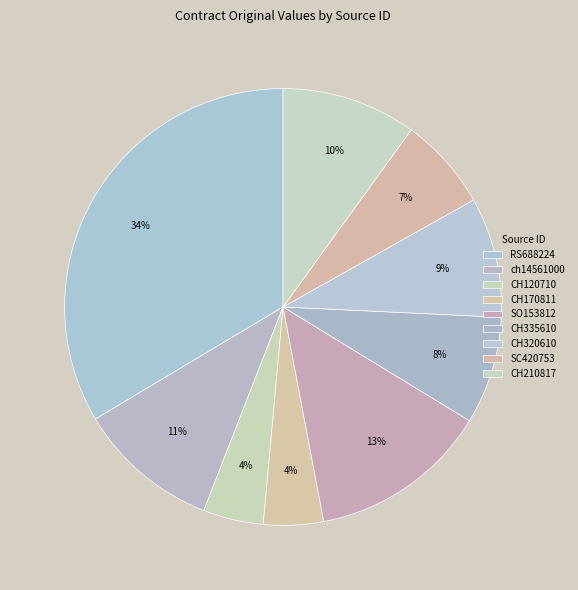

What is the largest slice in the pie chart?

RS688224